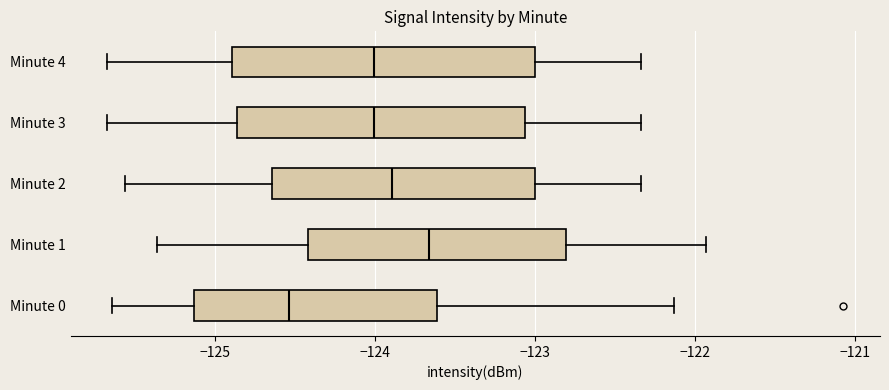

Where does the left whisker of the box for Minute 3 end on the x-axis? The values are not printed on the chart, so give them approximately, as read against the axis.

-125.7